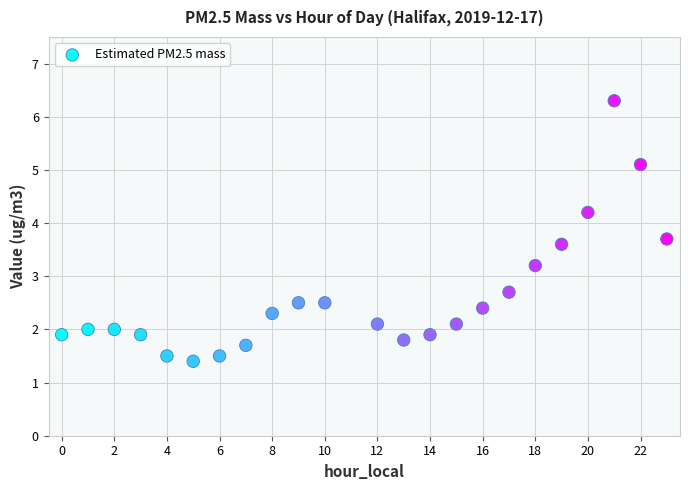

What Y value in the scatter plot is closest to 3?

3.2